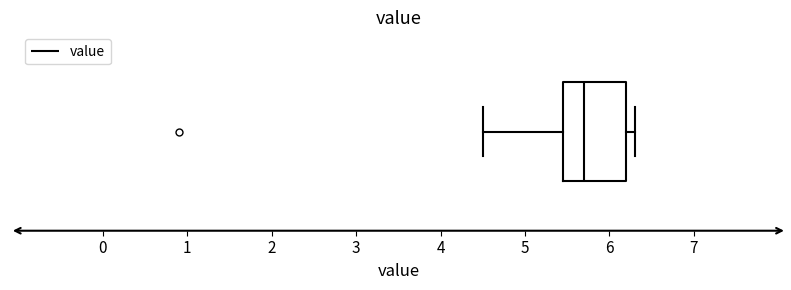

Where does the median line of the box sit on the x-axis? The values are not printed on the chart, so give them approximately, as read against the axis.

5.7